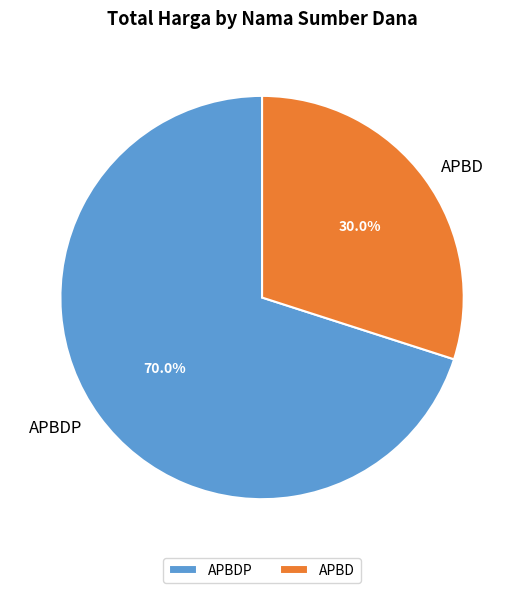

Combined, do APBD and APBDP account for over 50%?

Yes